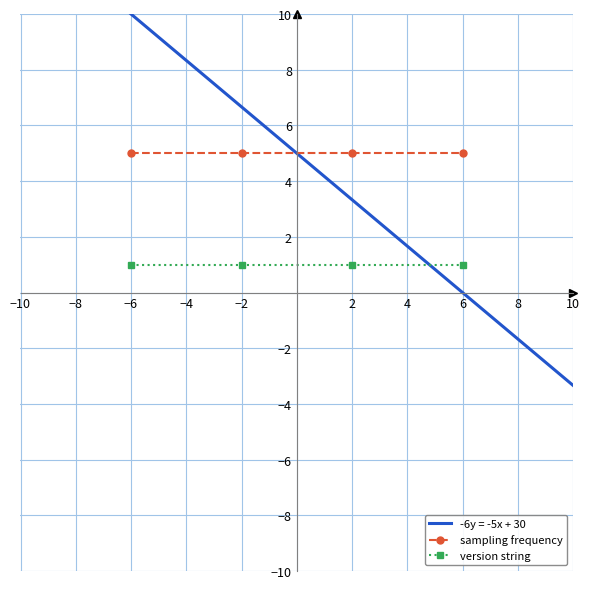

What is the total value across all series at −2?

6